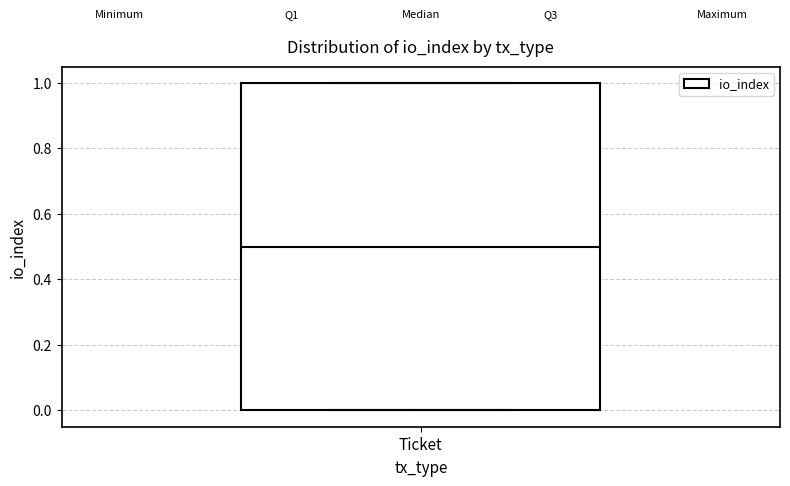

Read this box plot against the y-axis: the position of the median line, the range covered by the box, and the ends of both whiskers. The values are not printed on the chart, so give them approximately, as read against the axis.

median 0.5, box 0.0 to 1.0, whiskers 0.0 to 1.0